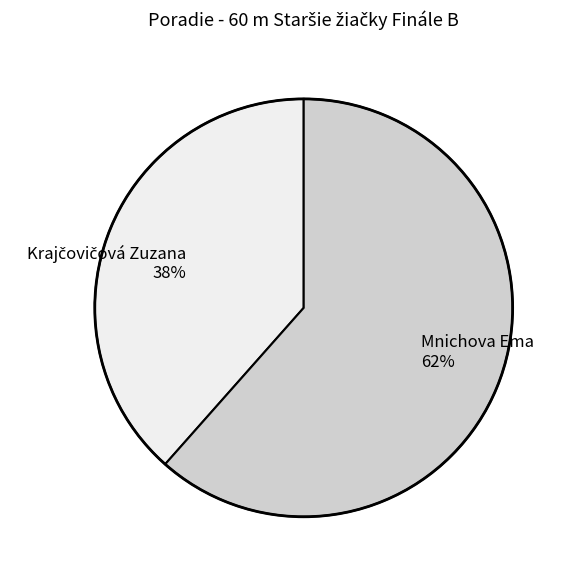

To the nearest percent, what is the average slice percentage?

50%